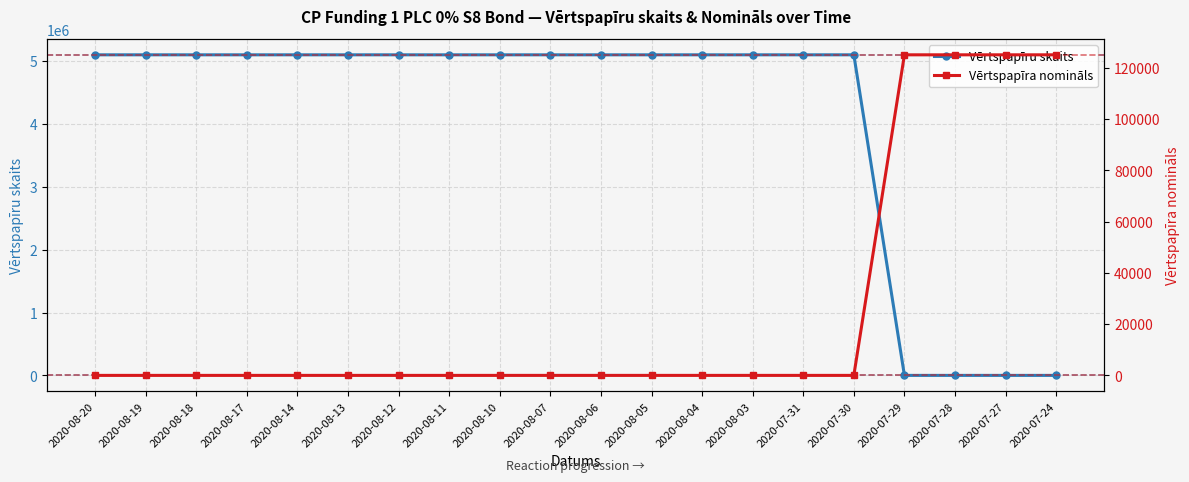

List the series in order of their peak value, highest first.

Vērtspapīru skaits, Vērtspapīra nomināls